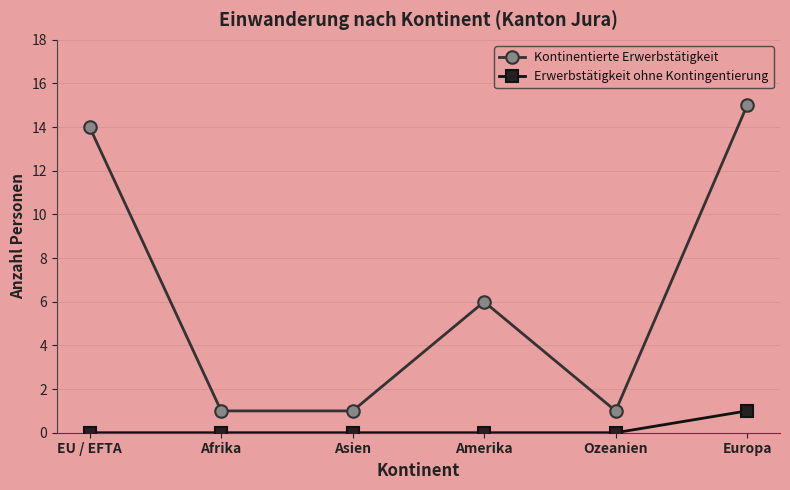

At how many categories does at least one series exceed 13?

2